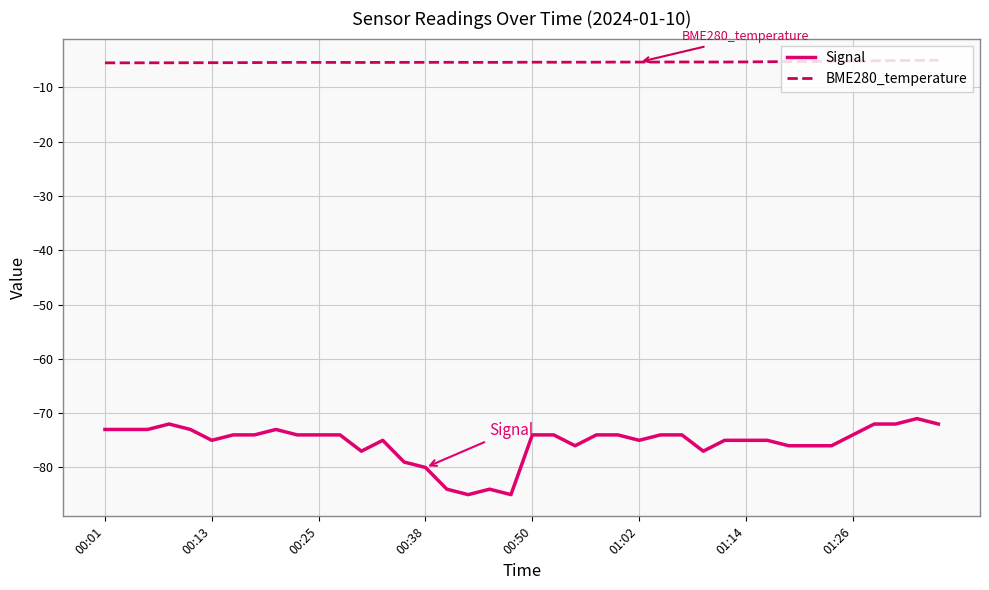

Which series has the largest total across all categories?

BME280_temperature